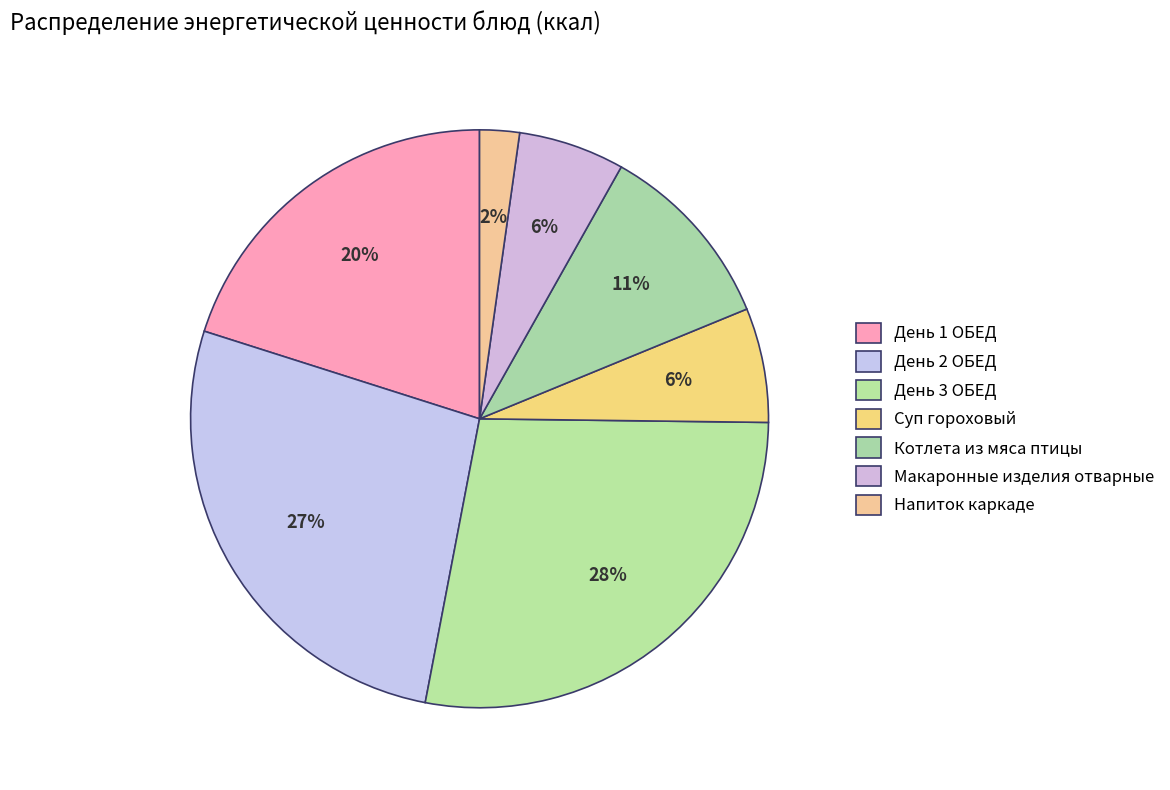

What is the total percentage of День 3 ОБЕД and Суп гороховый?

34.2%